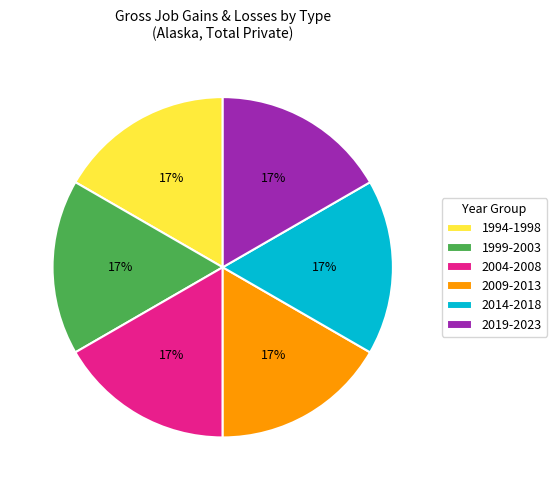

To the nearest percent, what is the combined percentage of 1994-1998 and 2009-2013?

33%